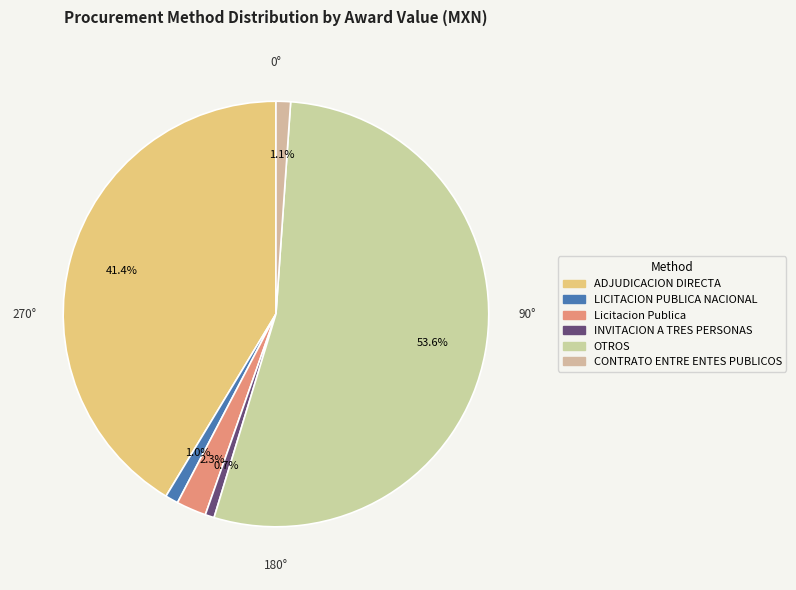

Count the number of slices in the pie.

6